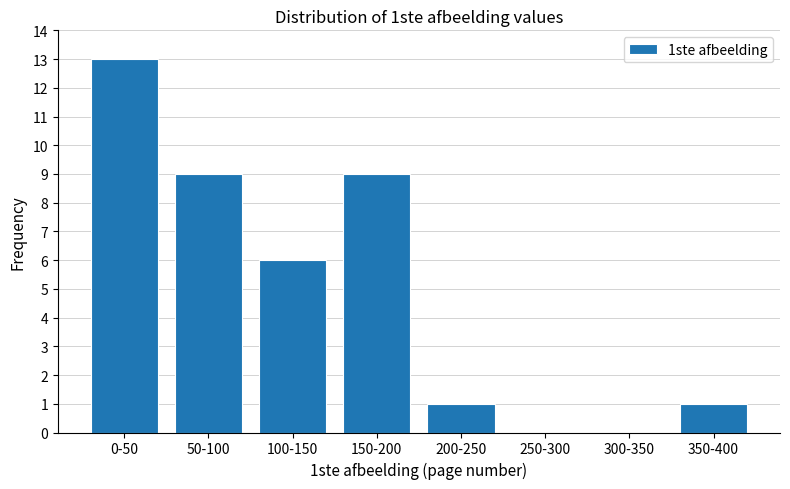

Reading left to right, transcribe all the data shown in this chart.

0-50=13	50-100=9	100-150=6	150-200=9	200-250=1	250-300=0	300-350=0	350-400=1